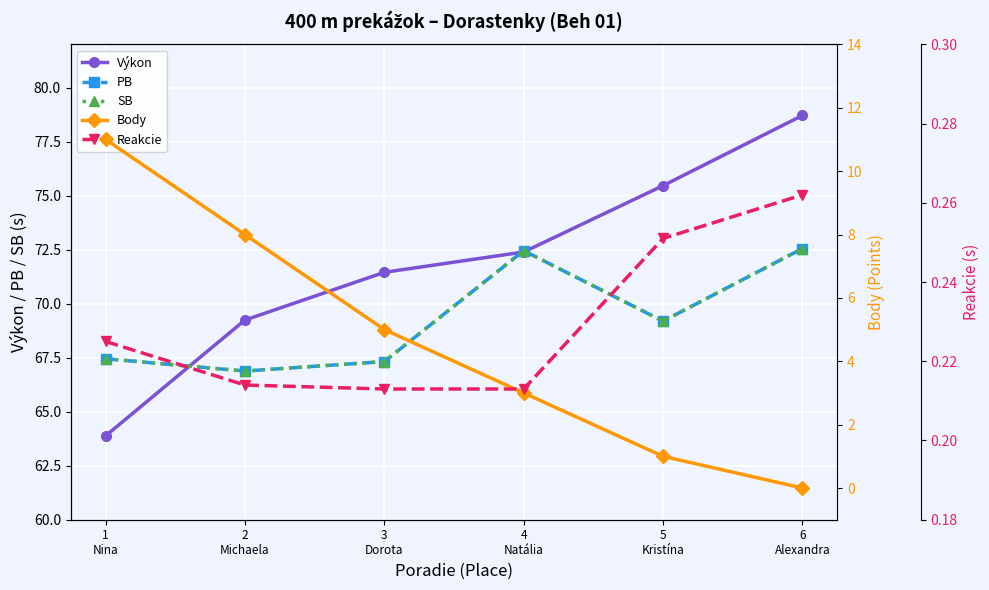

Reading right to left, transcribe all the data shown in this chart.

Výkon: 6
Alexandra=78.7	5
Kristína=75.5	4
Natália=72.4	3
Dorota=71.5	2
Michaela=69.2	1
Nina=63.9
PB: 6
Alexandra=72.5	5
Kristína=69.2	4
Natália=72.5	3
Dorota=67.3	2
Michaela=66.9	1
Nina=67.5
SB: 6
Alexandra=72.5	5
Kristína=69.2	4
Natália=72.5	3
Dorota=67.3	2
Michaela=66.9	1
Nina=67.5
Body: 6
Alexandra=0.0	5
Kristína=1.0	4
Natália=3.0	3
Dorota=5.0	2
Michaela=8.0	1
Nina=11.0
Reakcie: 6
Alexandra=0.3	5
Kristína=0.3	4
Natália=0.2	3
Dorota=0.2	2
Michaela=0.2	1
Nina=0.2